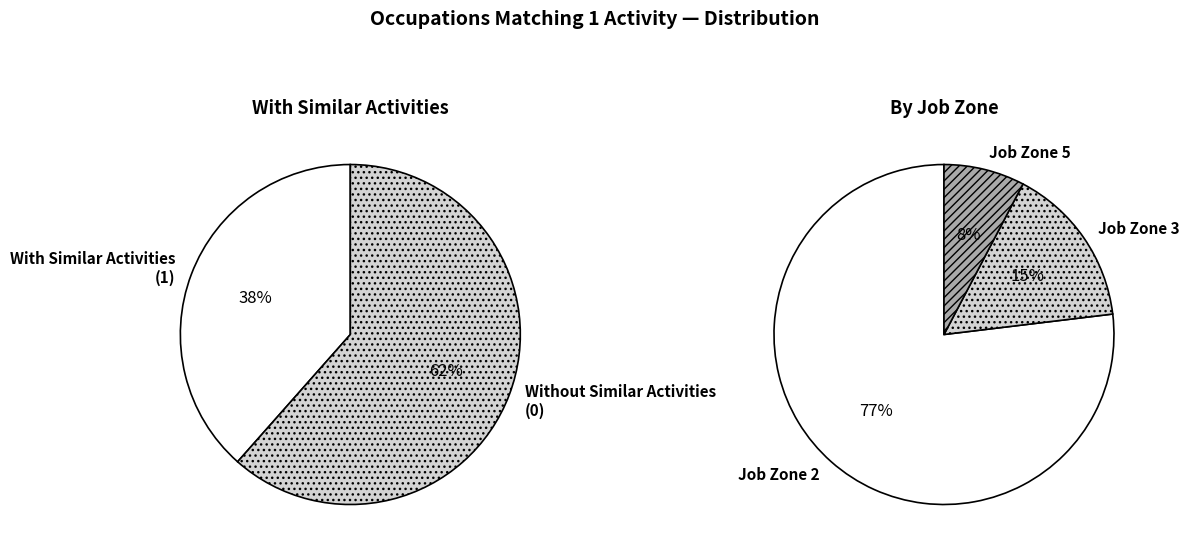

True or false: Gambling Change Persons and Booth Cashiers accounts for 5% of the total.

False